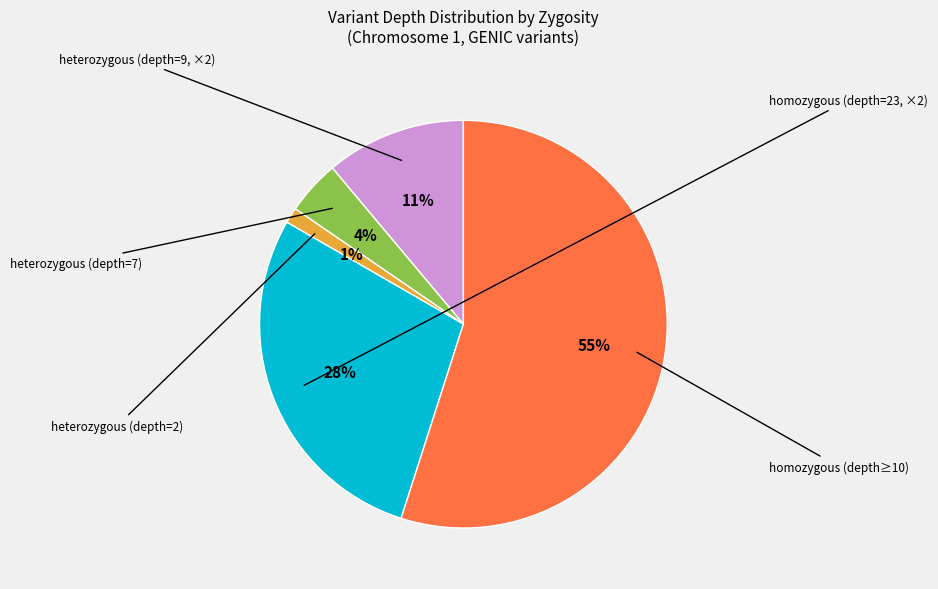

To the nearest percent, what is the average slice percentage?

20%